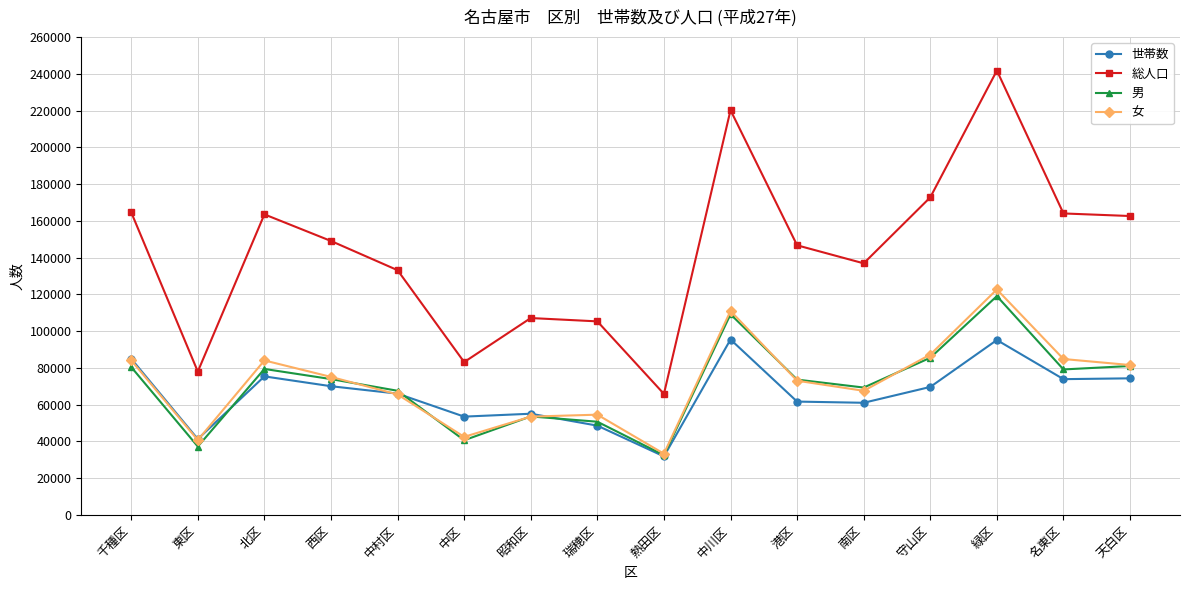

Rank the series at 北区 from highest to lowest value.

総人口, 女, 男, 世帯数